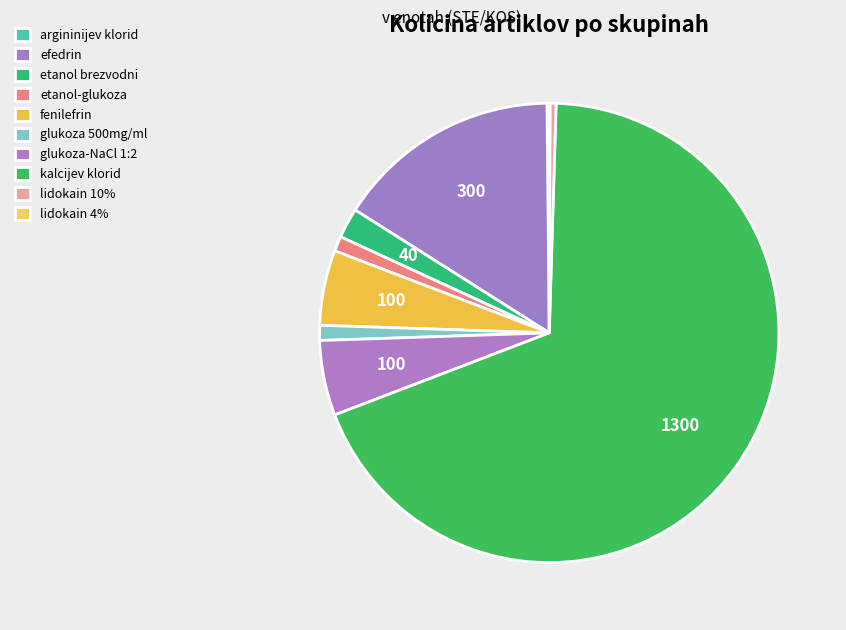

Count the number of slices in the pie.

10